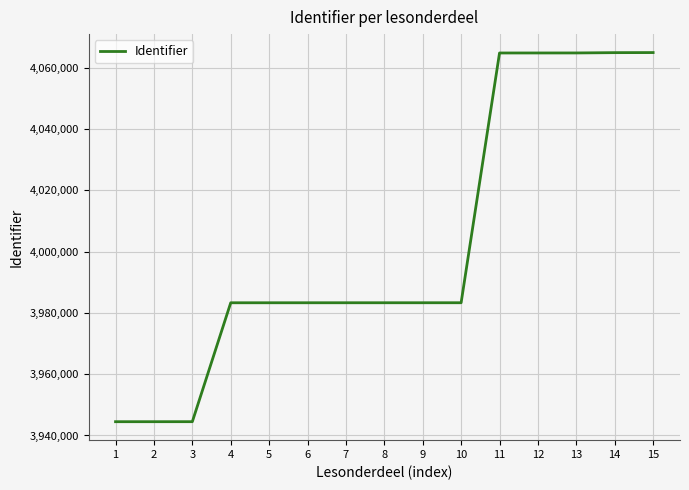

Is it true that the value at 12 is 6811771?

False